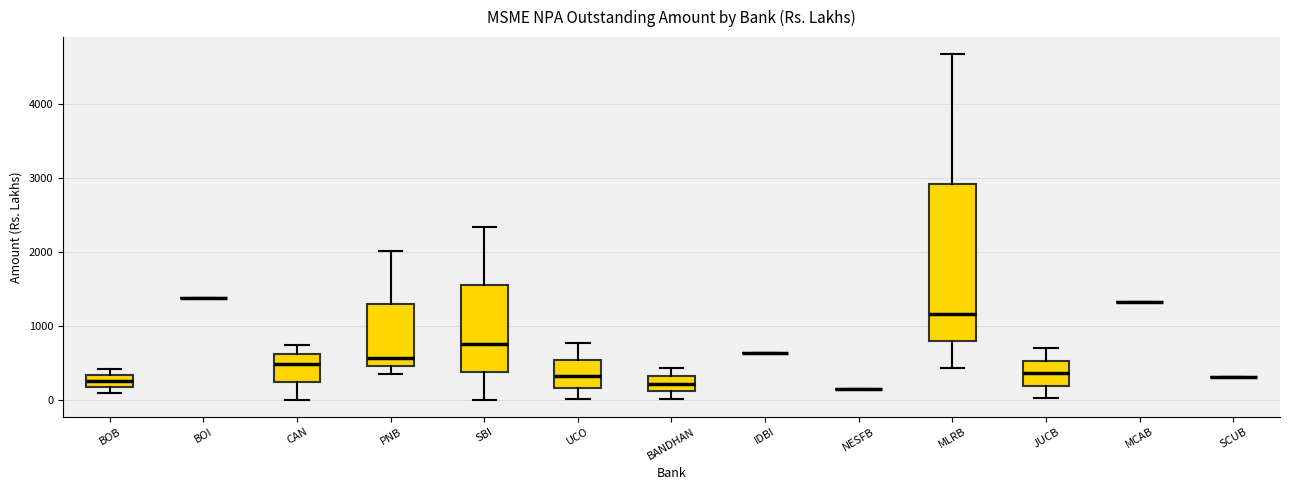

Which box is the tallest, from its lower edge to its upper edge?

MLRB